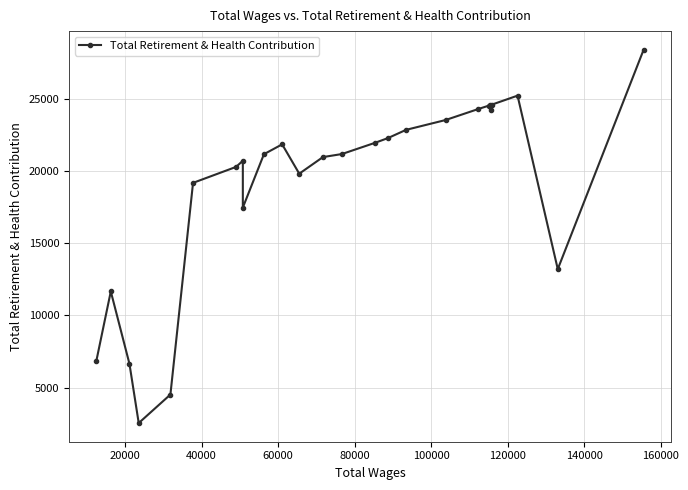

What is the sum of all values?

494466